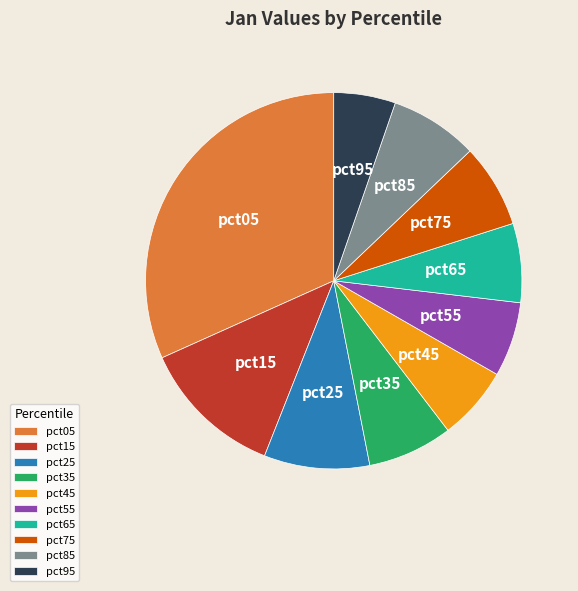

The pct85 slice represents 16% of the pie. True or false?

False